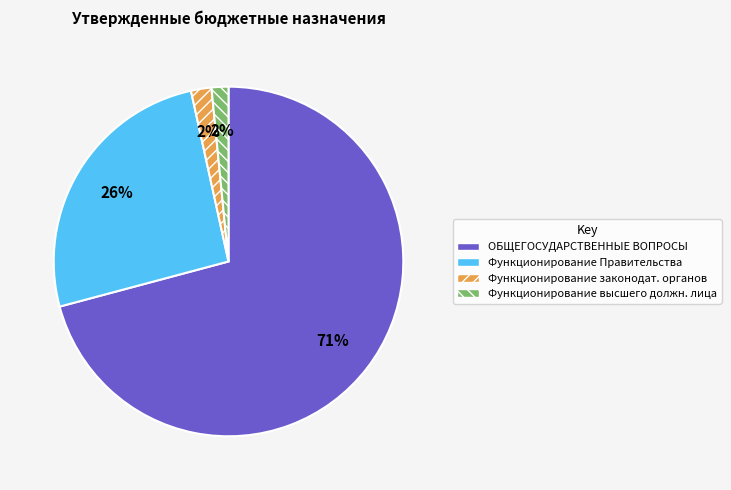

How many slices are in this pie chart?

4